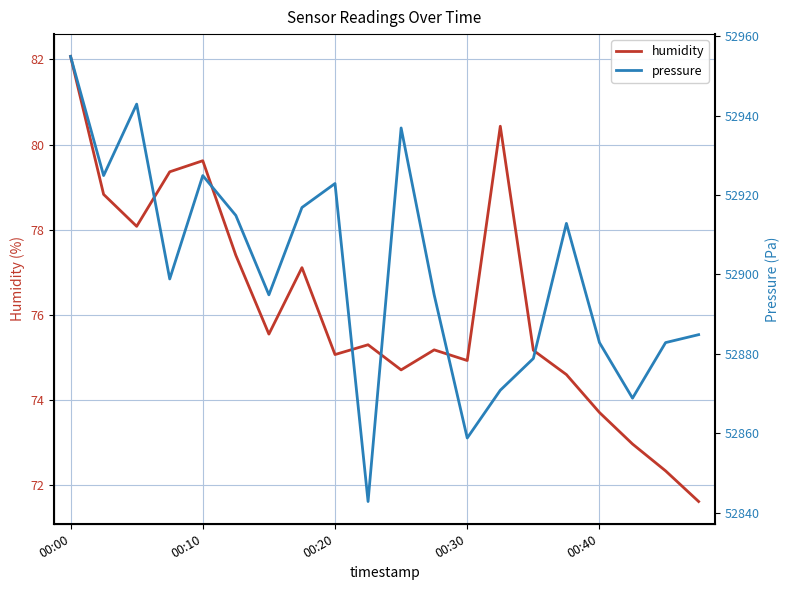

At which label does pressure first exceed 52898?

00:00